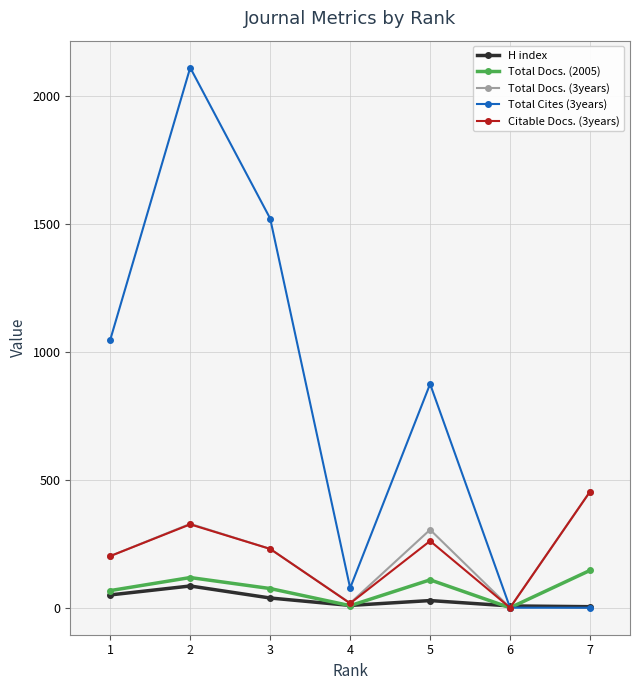

What are all the series names shown in the legend?

H index, Total Docs. (2005), Total Docs. (3years), Total Cites (3years), Citable Docs. (3years)